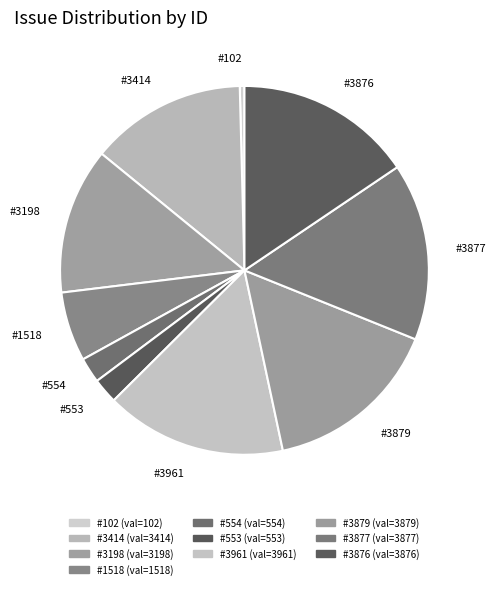

Is it true that #3198 is 13% of the pie?

True